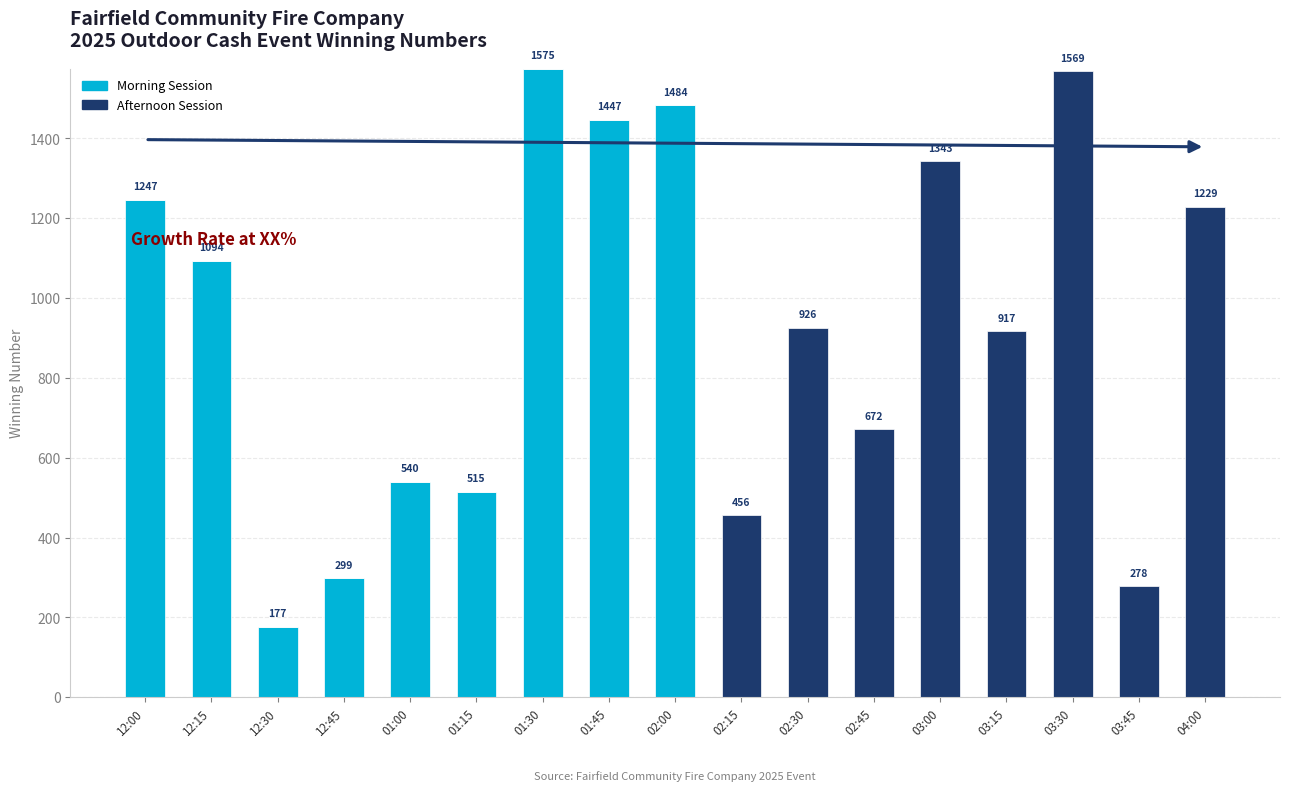

Does the chart contain stacked bars?

Yes